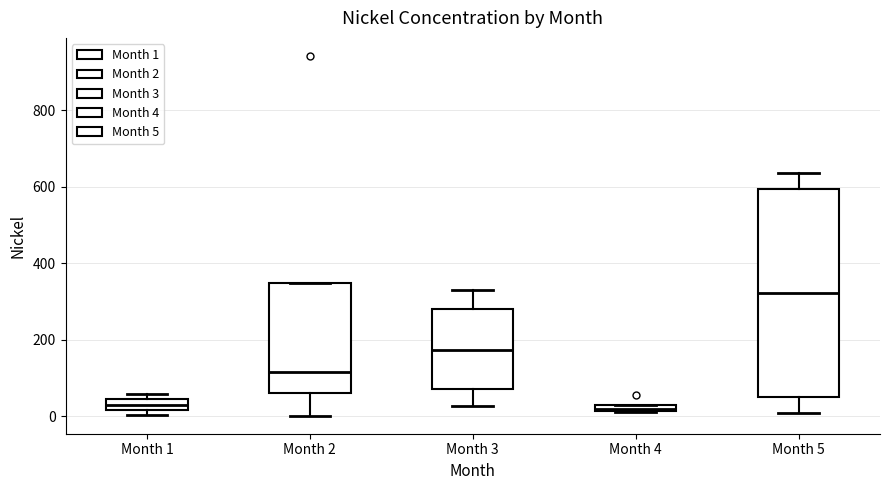

Where does the lower whisker of the box for Month 2 end on the y-axis? The values are not printed on the chart, so give them approximately, as read against the axis.

0